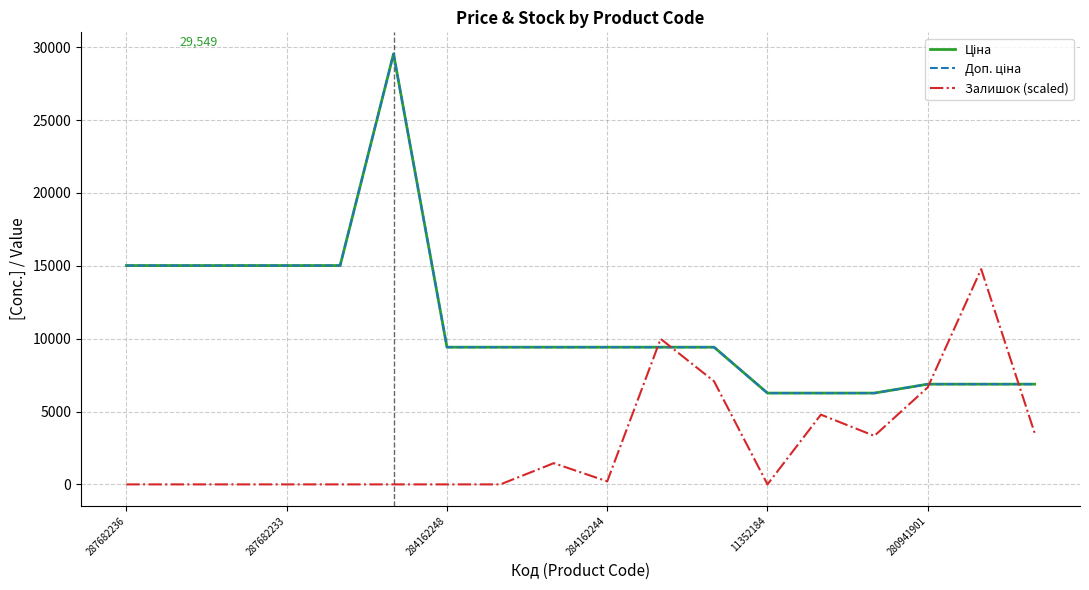

Does the chart display data point markers on the line(s)?

No